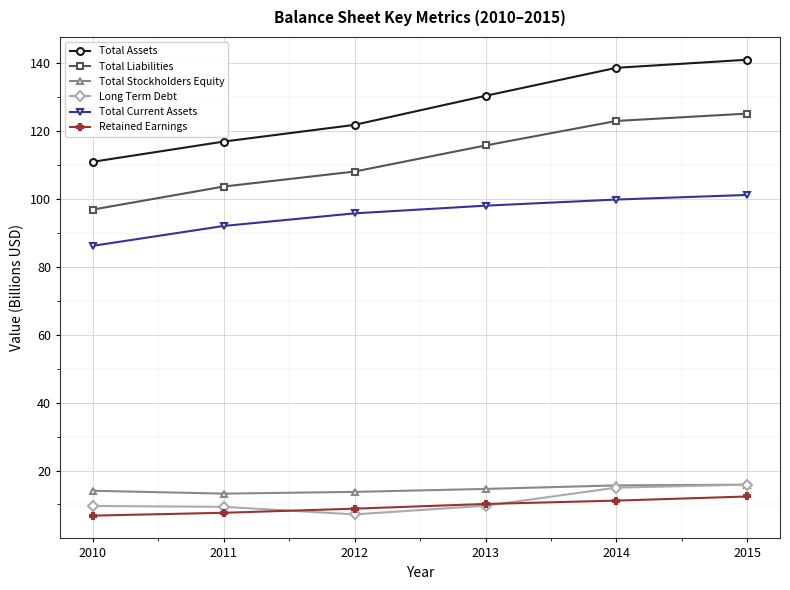

True or false: Retained Earnings and Total Current Assets intersect in this chart.

False